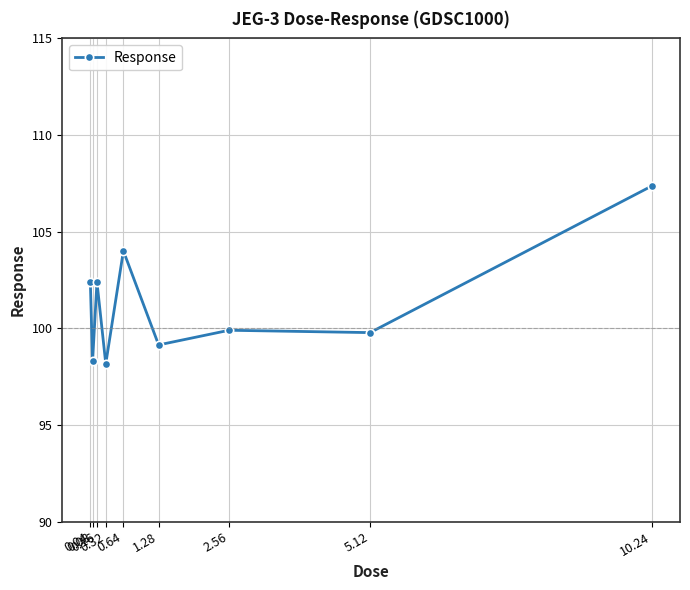

Reading right to left, transcribe all the data shown in this chart.

10.24=107.4	5.12=99.8	2.56=99.9	1.28=99.1	0.64=104.0	0.32=98.2	0.16=102.4	0.08=98.3	0.04=102.4